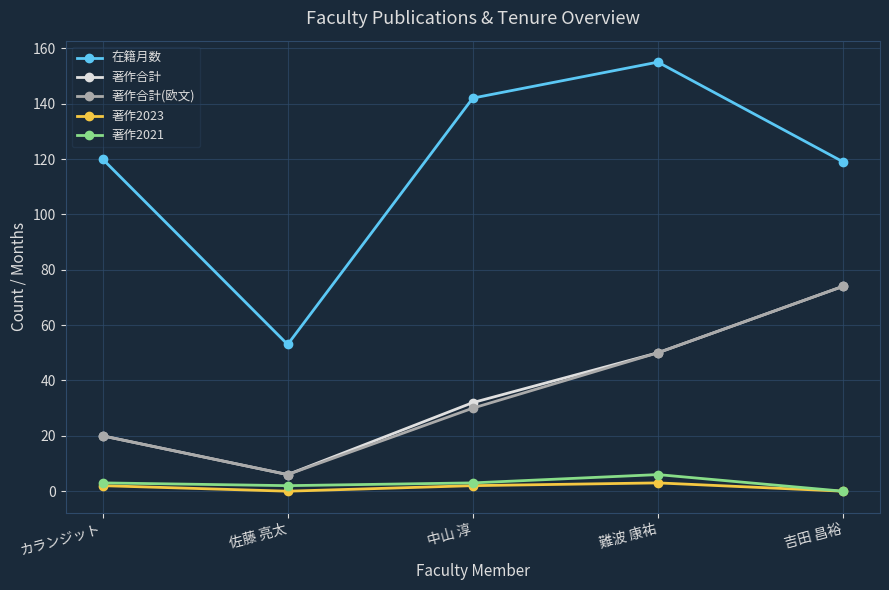

Read the 著作合計(欧文) value at 佐藤 亮太.

6